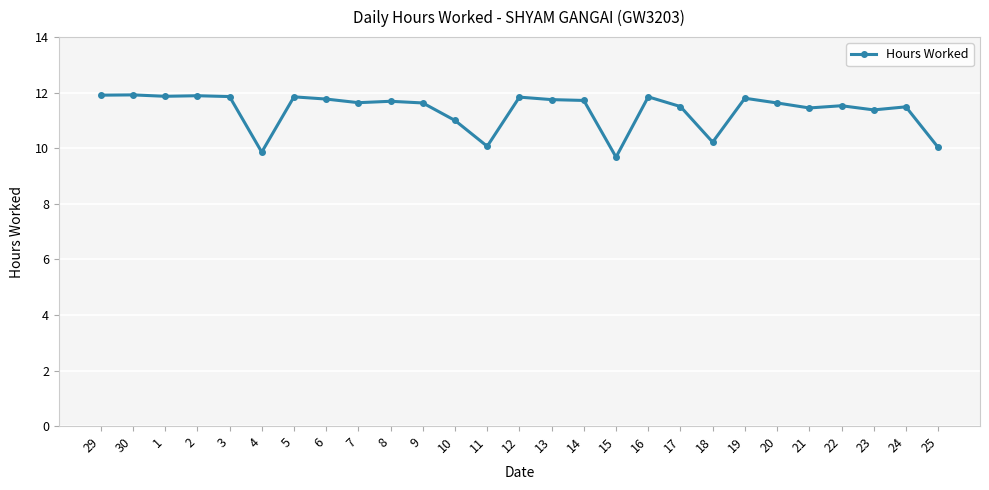

Which has a higher value, 22 or 29?

29